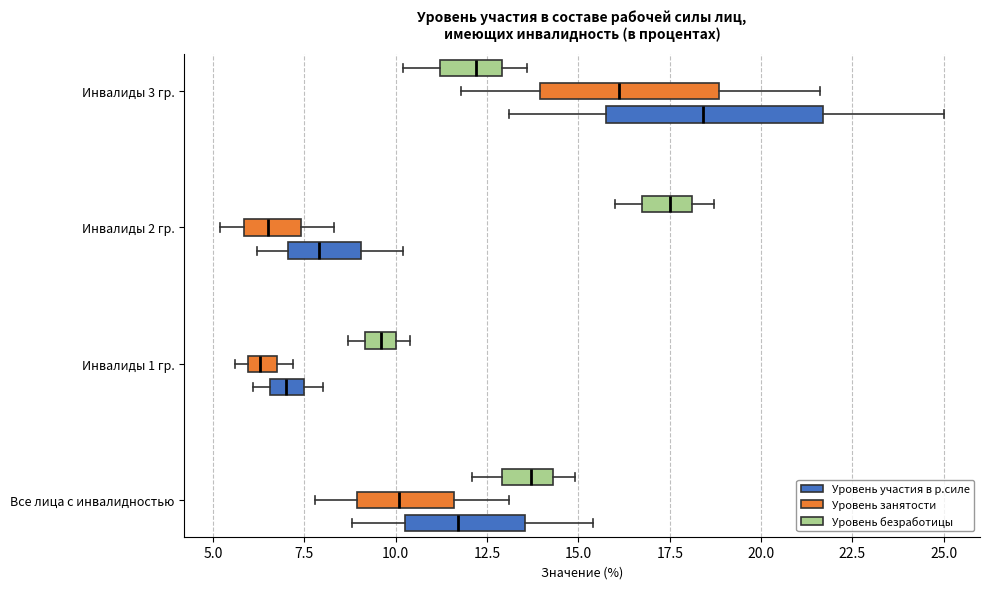

Reading bottom to top, read every box against the x-axis: the position of its median line, the range the box covers, and the ends of its whiskers. The values are not printed on the chart, so give them approximately, as read against the axis.

Все лица с инвалидностью (Уровень участия в р.силе): median 11.5, box 10.5 to 13.5, whiskers 9.0 to 15.5
Все лица с инвалидностью (Уровень занятости): median 10.0, box 9.0 to 11.5, whiskers 8.0 to 13.0
Все лица с инвалидностью (Уровень безработицы): median 13.5, box 13.0 to 14.5, whiskers 12.0 to 15.0
Инвалиды 1 гр. (Уровень участия в р.силе): median 7.0, box 6.5 to 7.5, whiskers 6.0 to 8.0
Инвалиды 1 гр. (Уровень занятости): median 6.5, box 6.0 to 7.0, whiskers 5.5 to 7.0 (right of the box's right edge)
Инвалиды 1 гр. (Уровень безработицы): median 9.5, box 9.0 to 10.0, whiskers 8.5 to 10.5
Инвалиды 2 гр. (Уровень участия в р.силе): median 8.0, box 7.0 to 9.0, whiskers 6.0 to 10.0
Инвалиды 2 гр. (Уровень занятости): median 6.5, box 6.0 to 7.5, whiskers 5.0 to 8.5
Инвалиды 2 гр. (Уровень безработицы): median 17.5, box 17.0 to 18.0, whiskers 16.0 to 18.5
Инвалиды 3 гр. (Уровень участия в р.силе): median 18.5, box 16.0 to 21.5, whiskers 13.0 to 25.0
Инвалиды 3 гр. (Уровень занятости): median 16.0, box 14.0 to 19.0, whiskers 12.0 to 21.5
Инвалиды 3 гр. (Уровень безработицы): median 12.0, box 11.0 to 13.0, whiskers 10.0 to 13.5